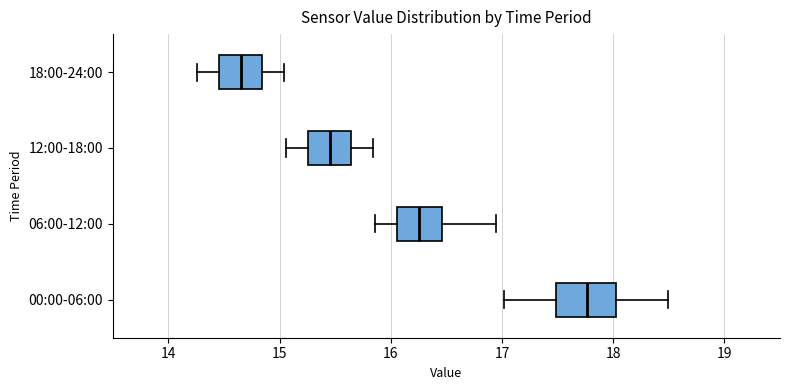

Where does the median line of the box for 00:00-06:00 sit on the x-axis? The values are not printed on the chart, so give them approximately, as read against the axis.

17.8